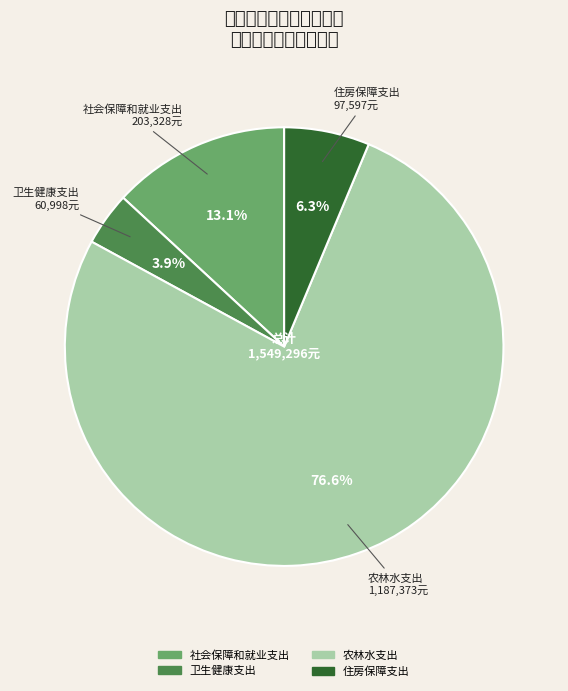

Which category accounts for the majority?

农林水支出